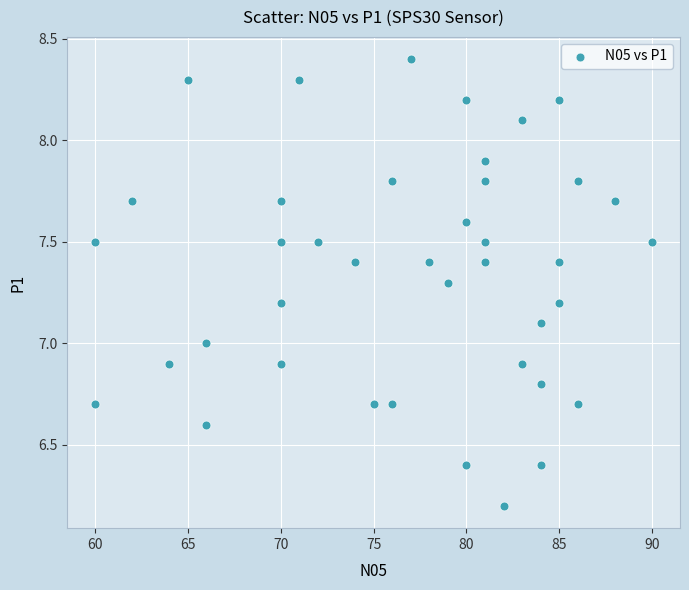

What is the range of X values (max minus min)?

30.0